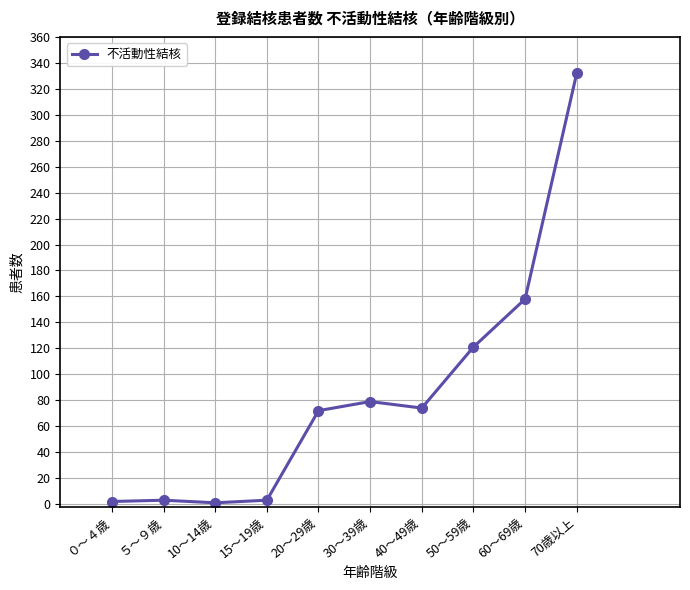

Between 30～39歳 and ０～４歳, which is larger?

30～39歳